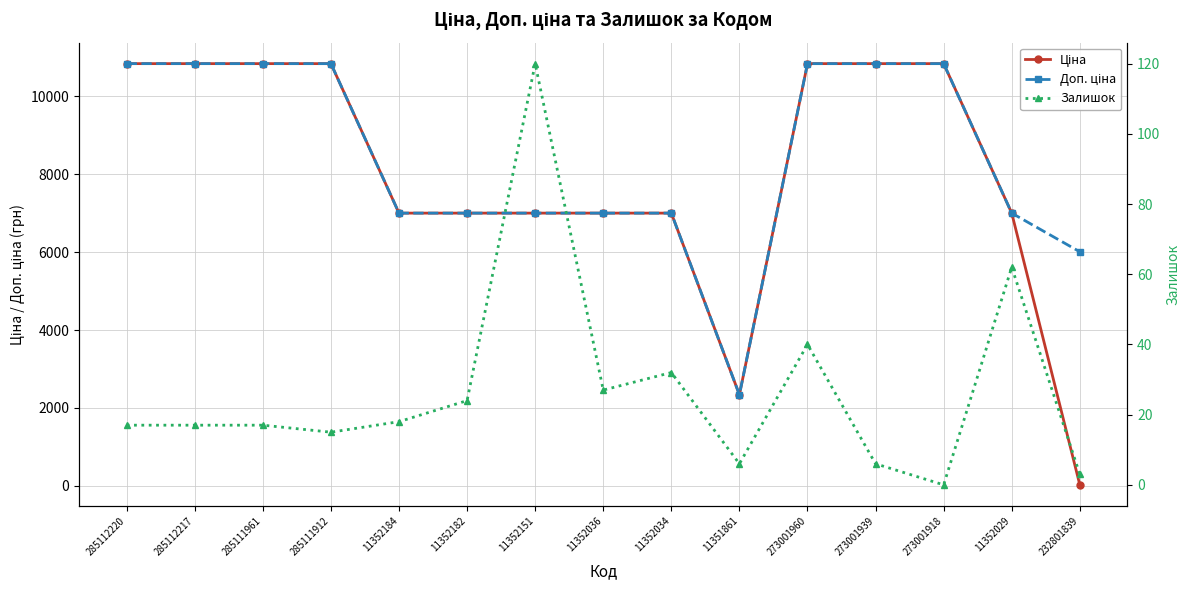

How many values in the Залишок series exceed 17?

7